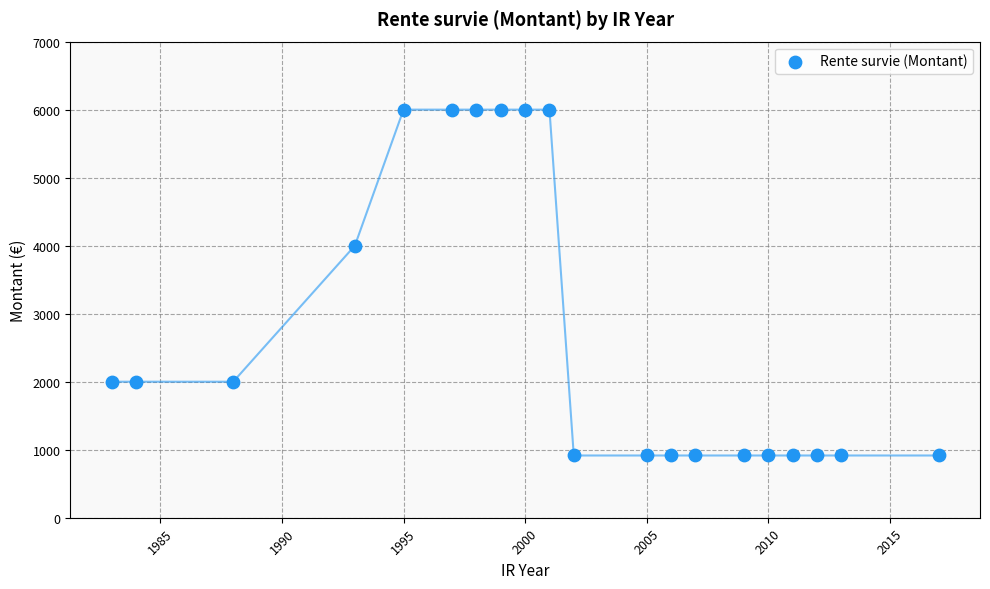

What Y value in the scatter plot is closest to 3457?

4000